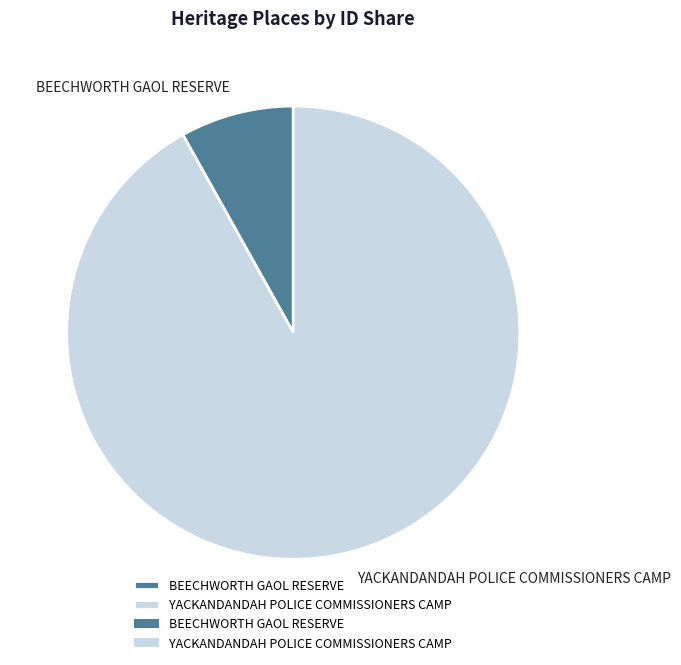

Combined, do YACKANDANDAH POLICE COMMISSIONERS CAMP and BEECHWORTH GAOL RESERVE account for over 50%?

Yes